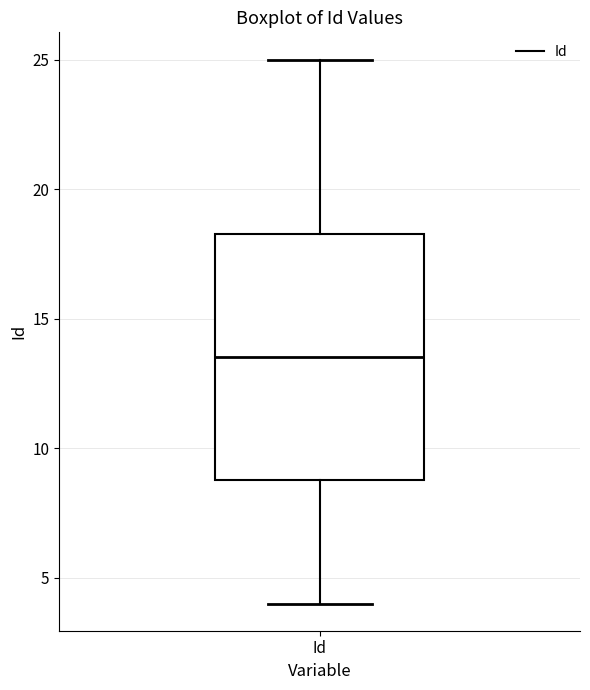

Read this box plot against the y-axis: the position of the median line, the range covered by the box, and the ends of both whiskers. The values are not printed on the chart, so give them approximately, as read against the axis.

median 13.5, box 9.0 to 18.5, whiskers 4.0 to 25.0